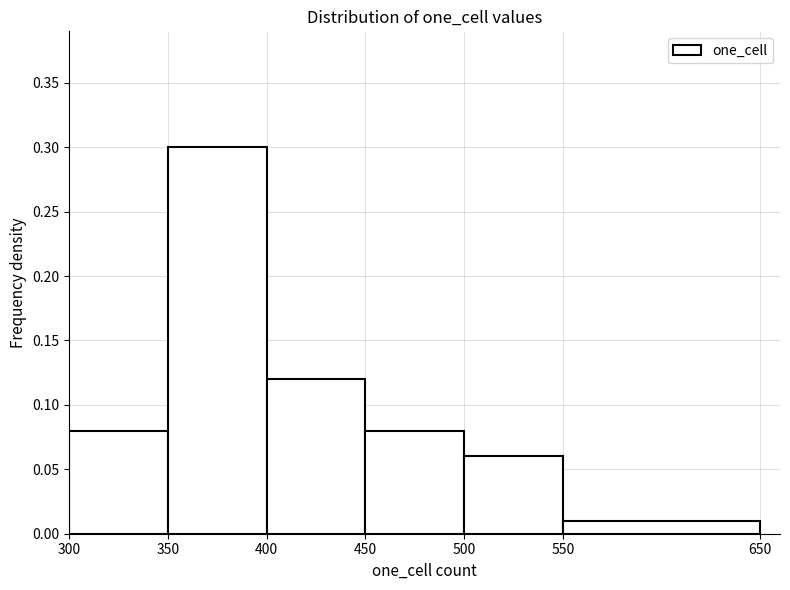

Reading left to right, transcribe this chart: for each bar, give the range it covers on the x-axis and its height. The values are not printed on the chart, so give them approximately, as read against the axis.

300 to 350: 0.08
350 to 400: 0.30
400 to 450: 0.12
450 to 500: 0.08
500 to 550: 0.06
550 to 650: 0.01